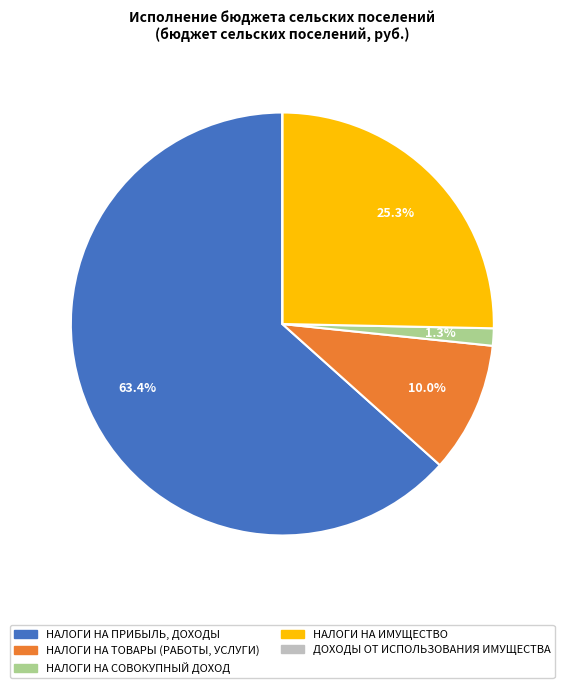

Does any single category account for the majority?

Yes